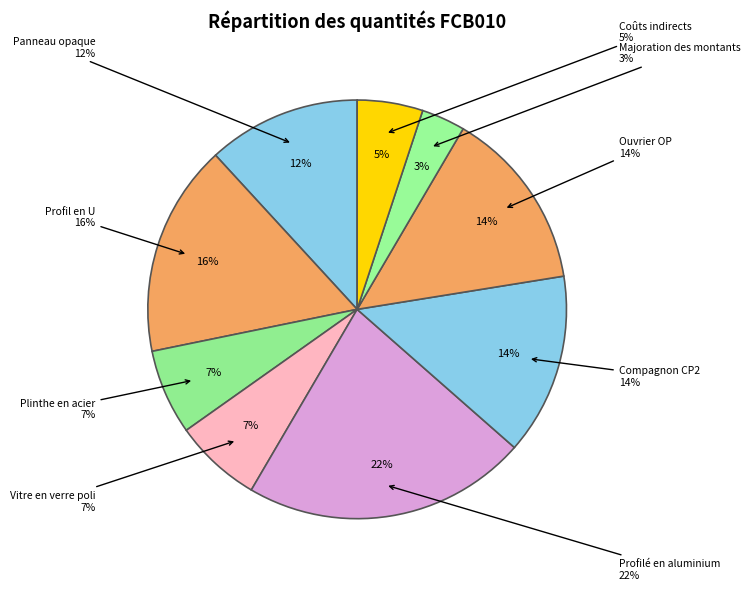

Rank the categories by value from highest to lowest.

Profilé en aluminium, Profil en U, Compagnon CP2, Ouvrier OP, Panneau opaque, Vitre en verre poli, Plinthe en acier, Coûts indirects, Majoration des montants